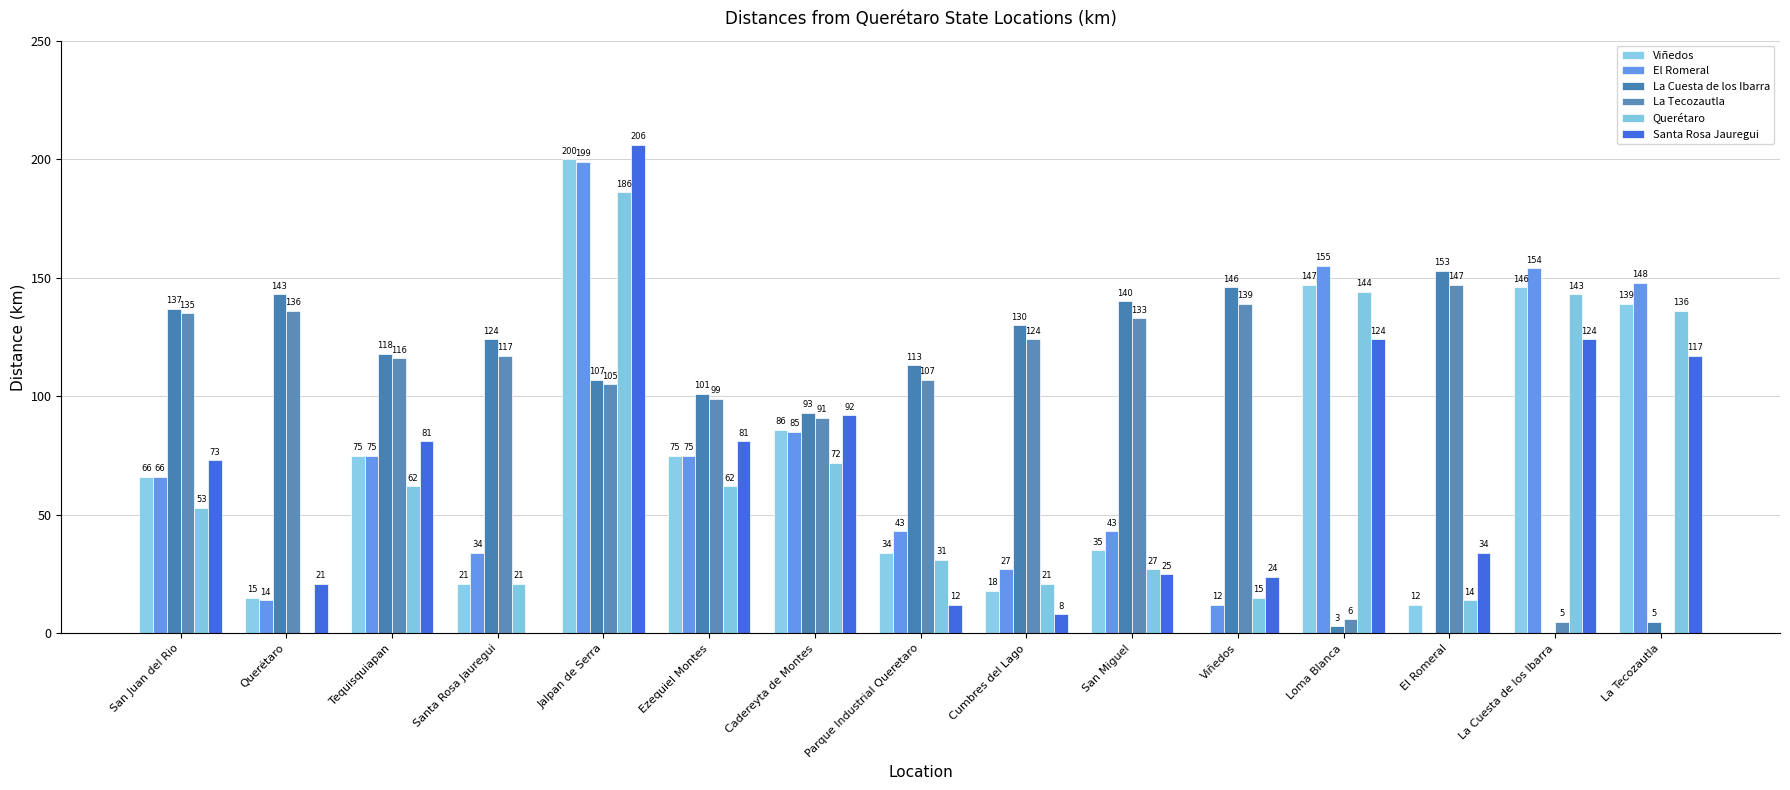

What is the label of the 2nd bar from the left?

Querétaro